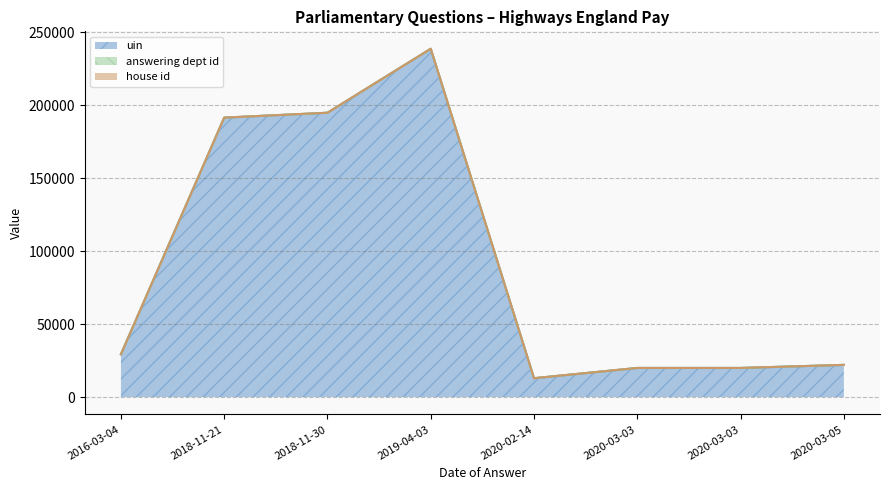

Rank the series by their maximum value, from highest to lowest.

uin, answering dept id, house id